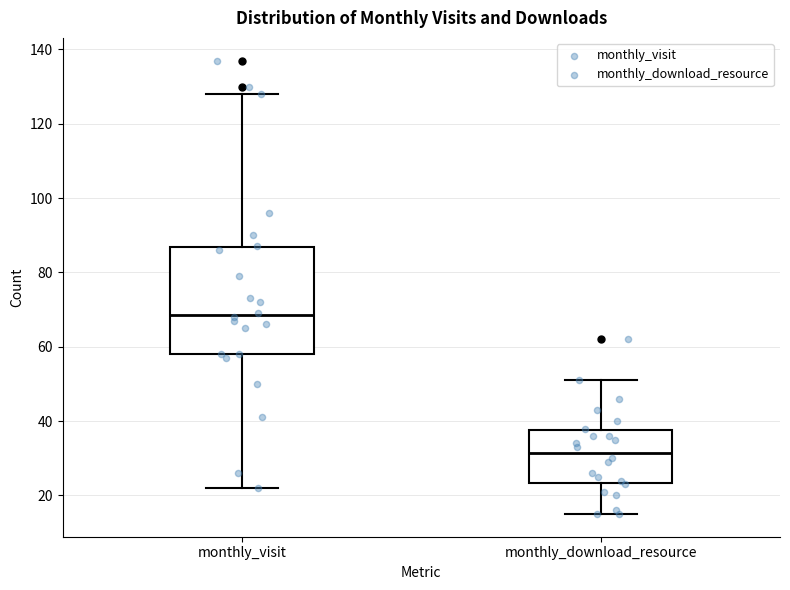

Reading left to right, transcribe this box plot: for each box, give where its median line is, the range the box spans, and where its two whiskers end, as read against the y-axis. The values are not printed on the chart, so give them approximately, as read against the axis.

monthly_visit: median 68, box 58 to 86, whiskers 22 to 128
monthly_download_resource: median 32, box 24 to 38, whiskers 16 to 52